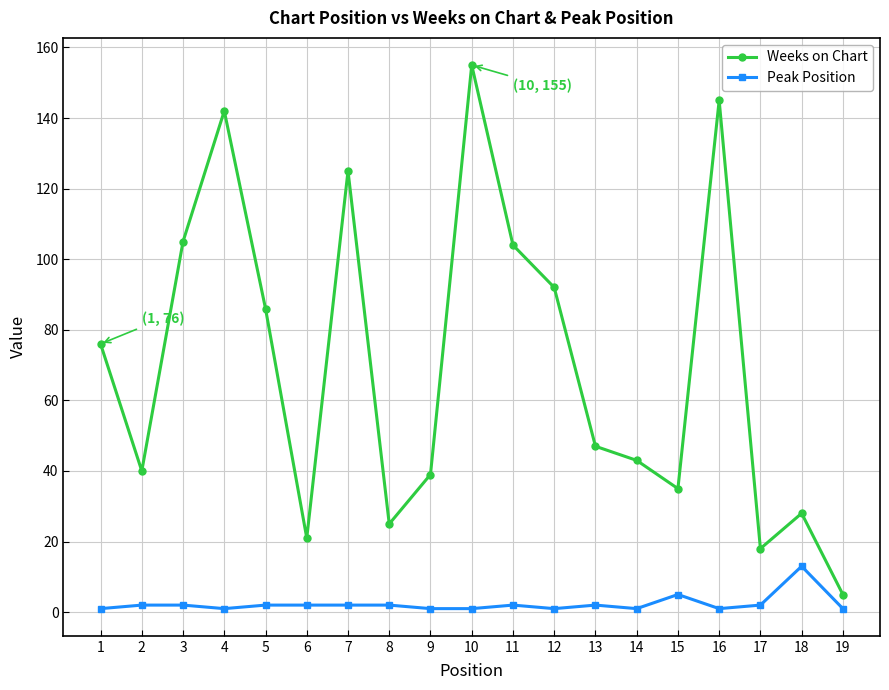

What is the value of the Weeks on Chart point at the 8th from the left?

25